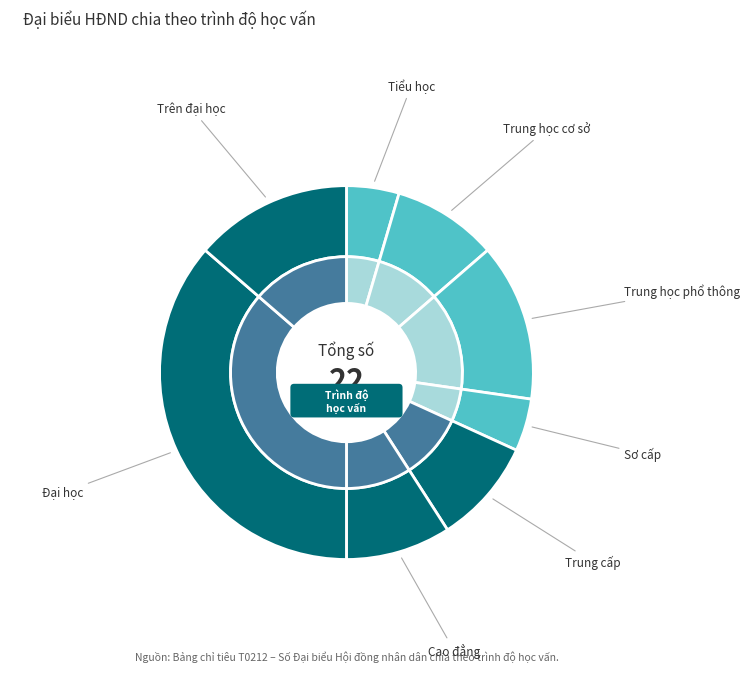

What is the ratio of the value at Trung học cơ sở to the value at Trung cấp?

1.0